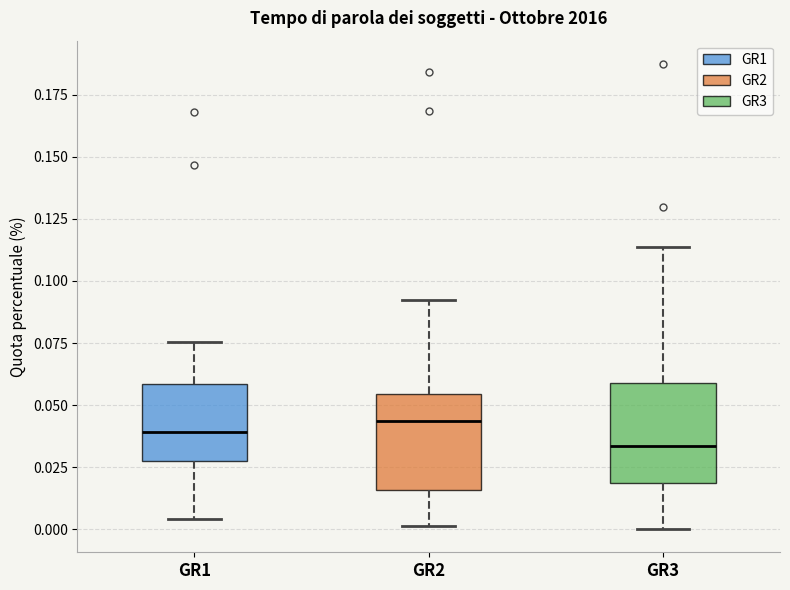

Which box has the lowest median line?

GR3